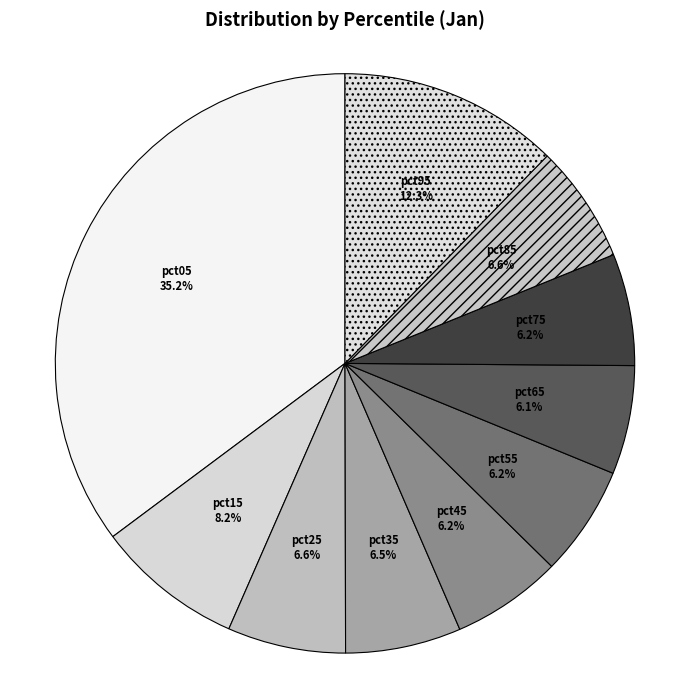

Does pct45 account for over 50% of the chart?

No